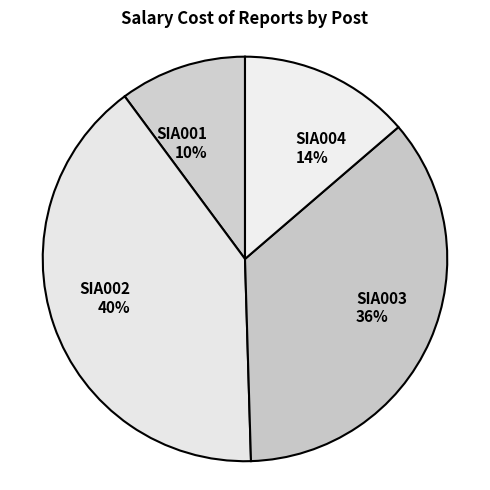

Combined, do SIA002 and SIA003 account for over 50%?

Yes